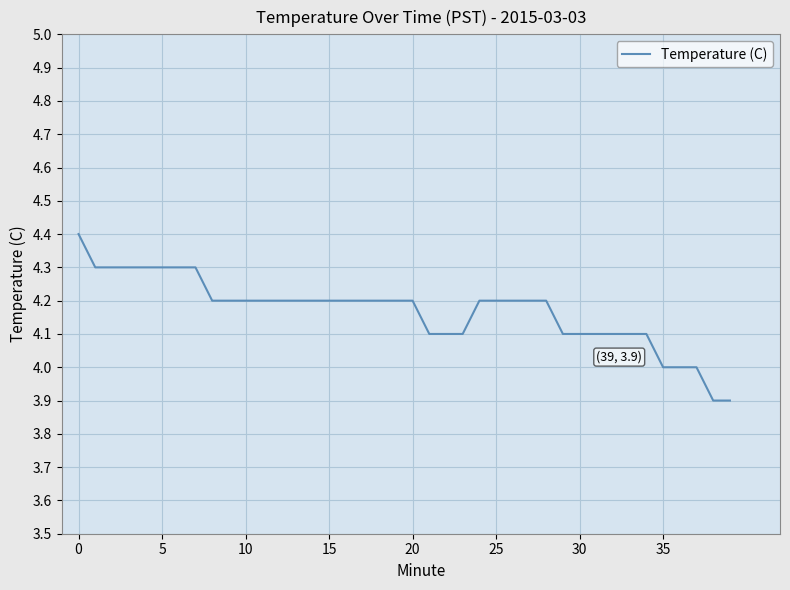

What is the difference between the maximum and minimum values?

0.5